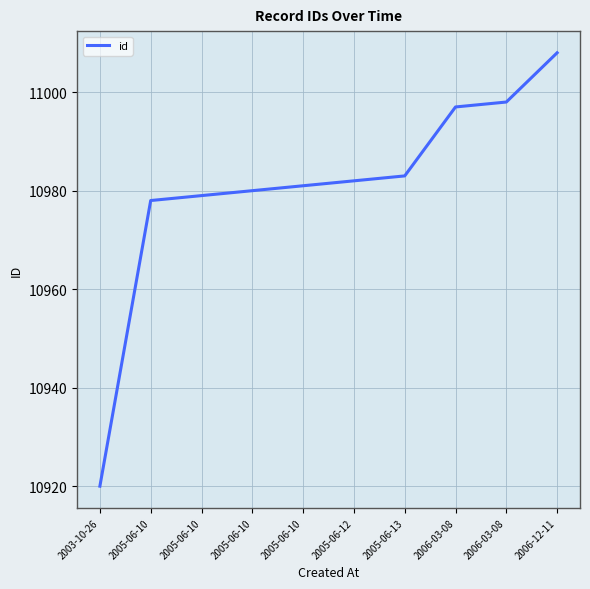

True or false: the data has more than 1 interior local peaks.

False